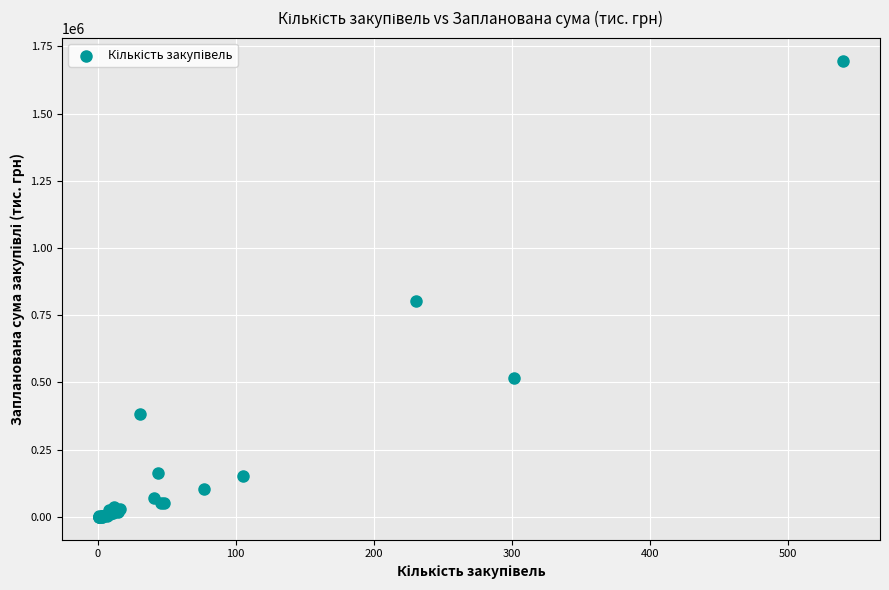

What Y value in the scatter plot is closest to 848850?

803785.4